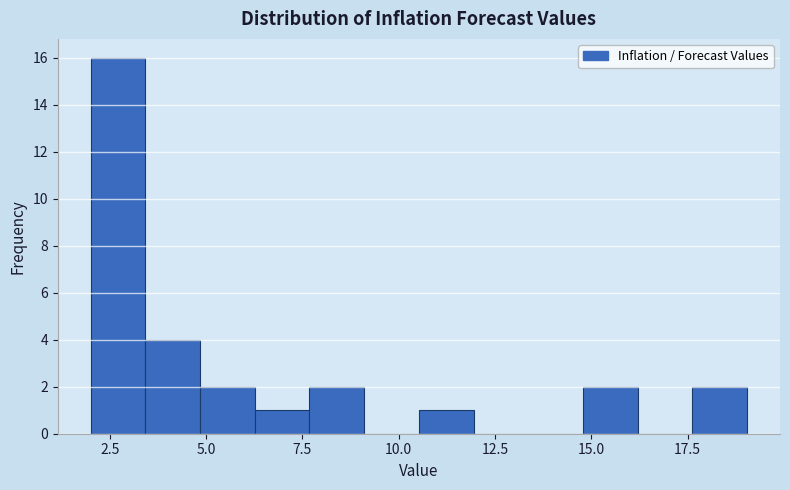

Read against the x-axis, roughly where is the centre of the tallest bar?

2.5